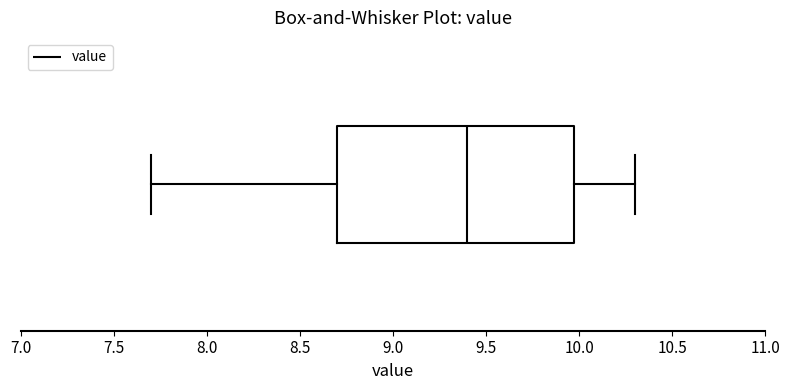

Where is the left edge of the box on the x-axis? The values are not printed on the chart, so give them approximately, as read against the axis.

8.7